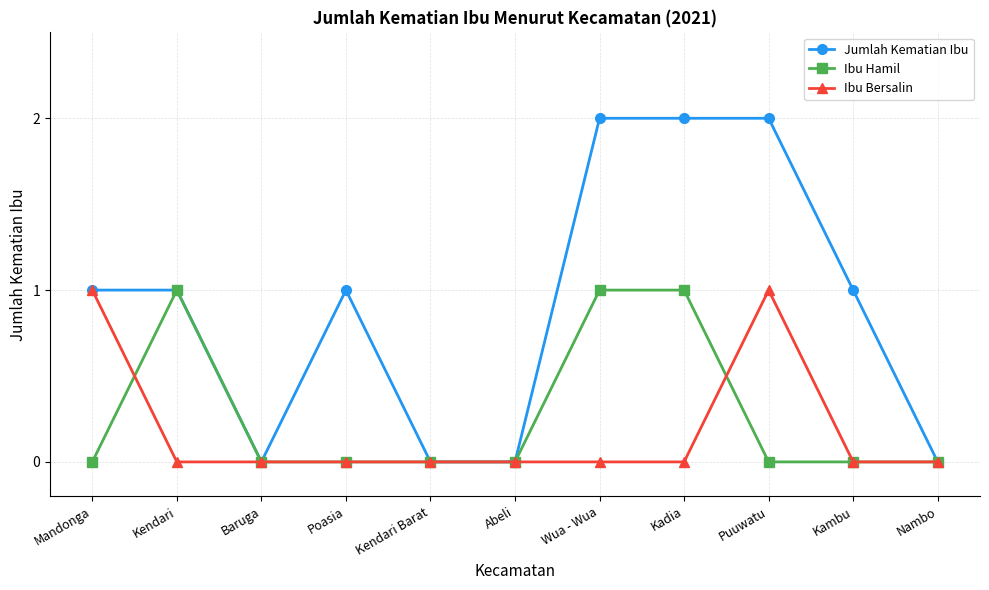

How many series are shown in this chart?

3